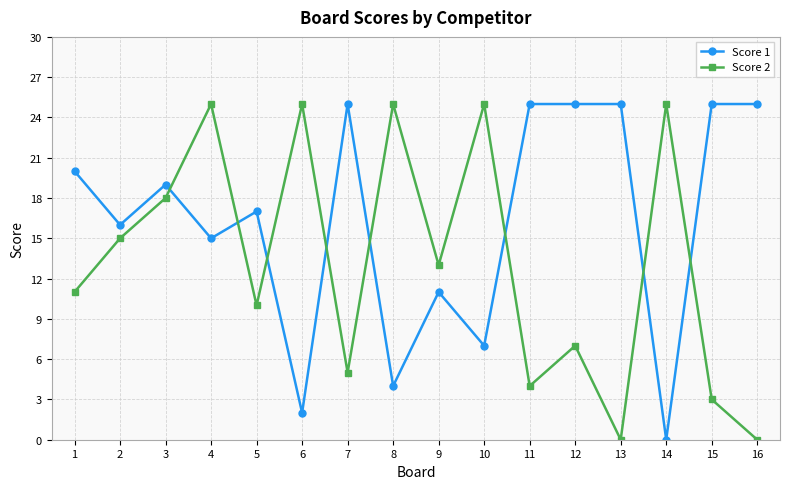

What are all the series names shown in the legend?

Score 1, Score 2